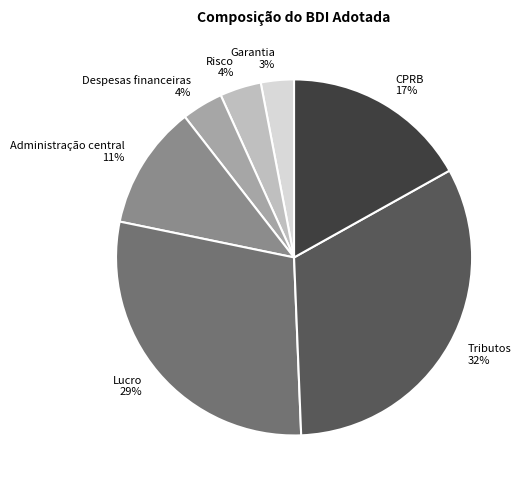

Which category has the smallest portion of the pie?

Garantia